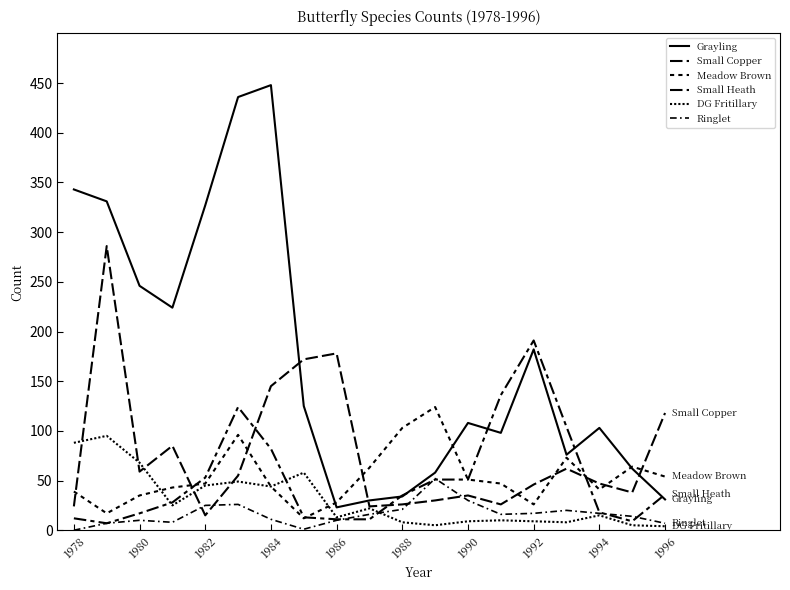

Rank the series by their maximum value, from lowest to highest.

Ringlet, DG Fritillary, Meadow Brown, Small Heath, Small Copper, Grayling